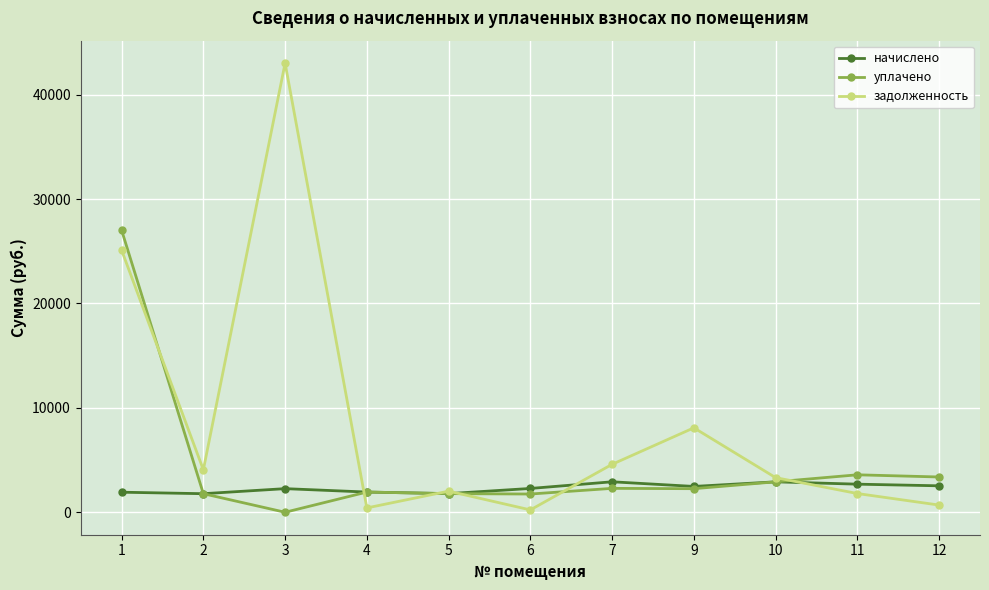

What is the spread (max minus min) of values at 10?

401.5